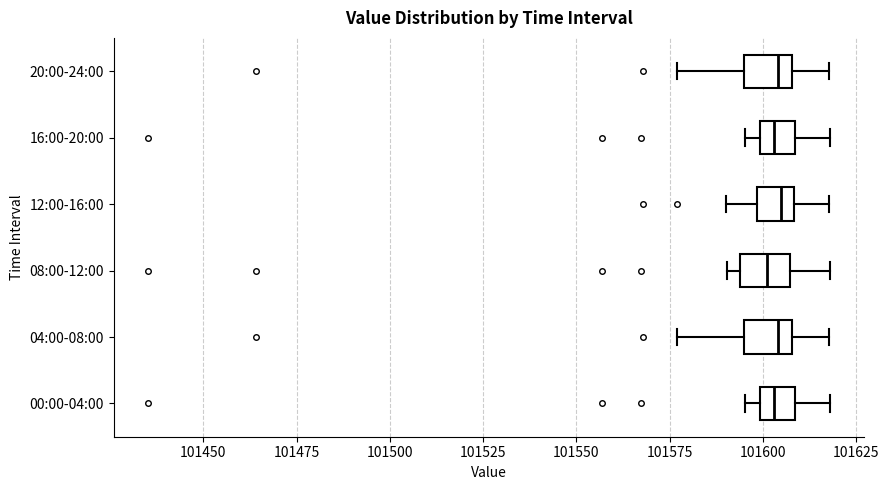

Reading bottom to top, transcribe this box plot: for each box, give where its median line is, the range the box spans, and where its two whiskers end, as read against the x-axis. The values are not printed on the chart, so give them approximately, as read against the axis.

00:00-04:00: median 101605, box 101600 to 101610, whiskers 101595 to 101620
04:00-08:00: median 101605, box 101595 to 101610, whiskers 101575 to 101620
08:00-12:00: median 101600, box 101595 to 101605, whiskers 101590 to 101620
12:00-16:00: median 101605, box 101600 to 101610, whiskers 101590 to 101620
16:00-20:00: median 101605, box 101600 to 101610, whiskers 101595 to 101620
20:00-24:00: median 101605, box 101595 to 101610, whiskers 101575 to 101620